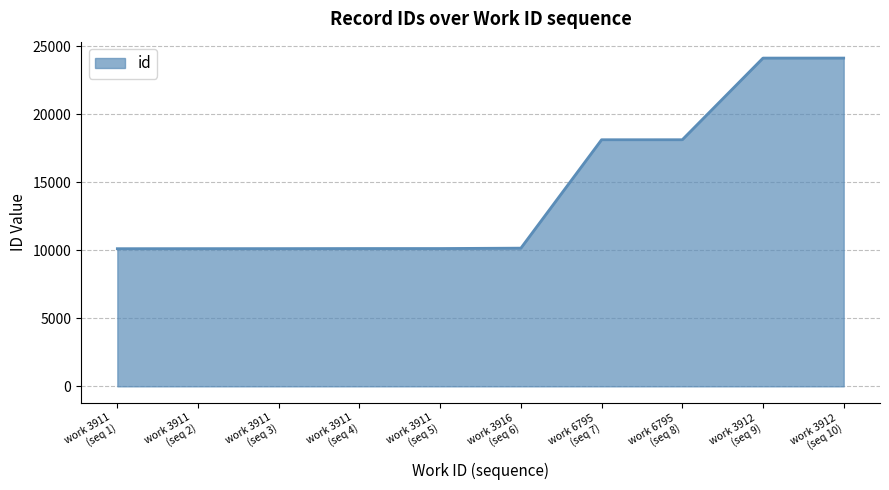

What is the difference between the maximum and minimum values?

14015